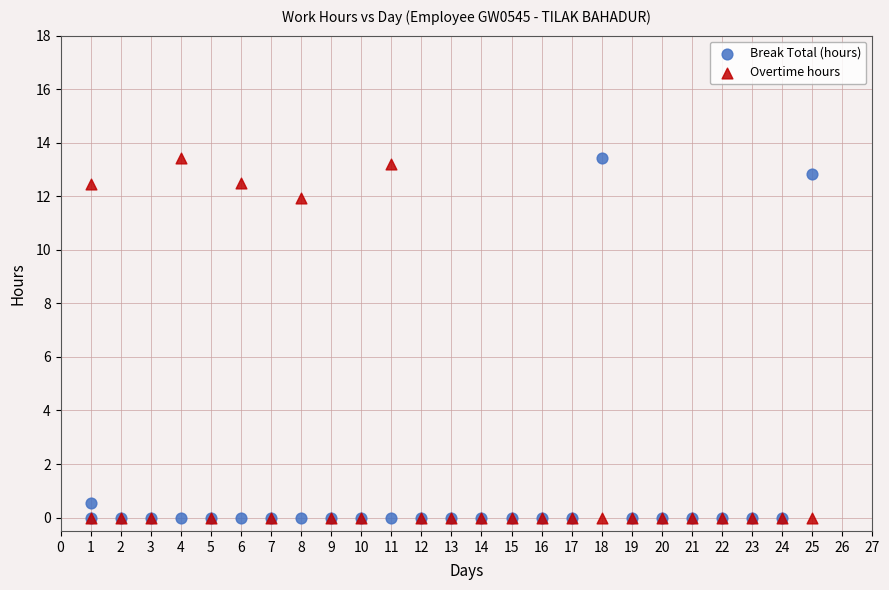

Across all series, what Y value is closest to 6?

0.5